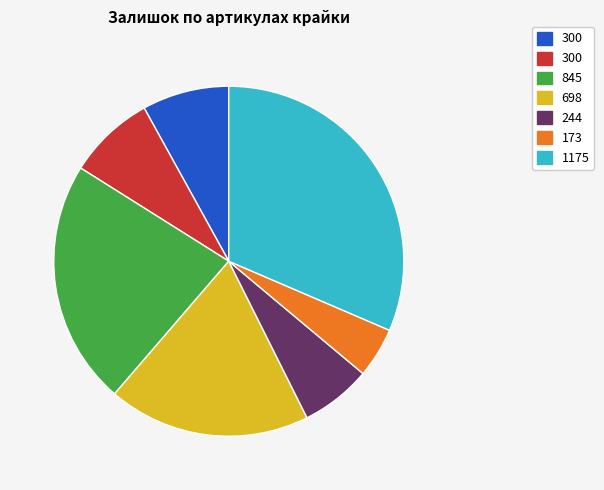

Does any single category account for the majority?

No